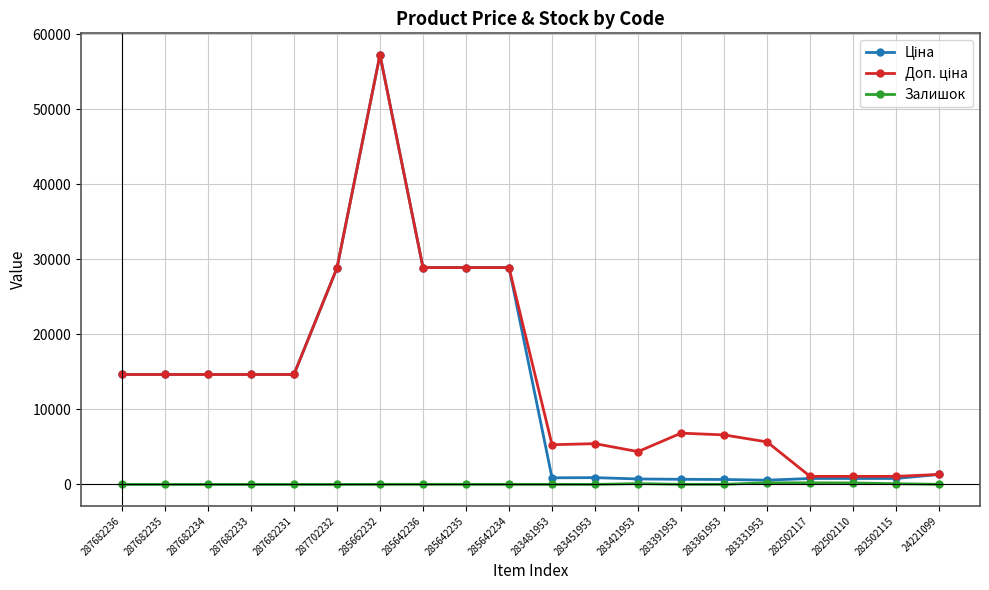

What is the total value across all series at 283481953?

6186.4